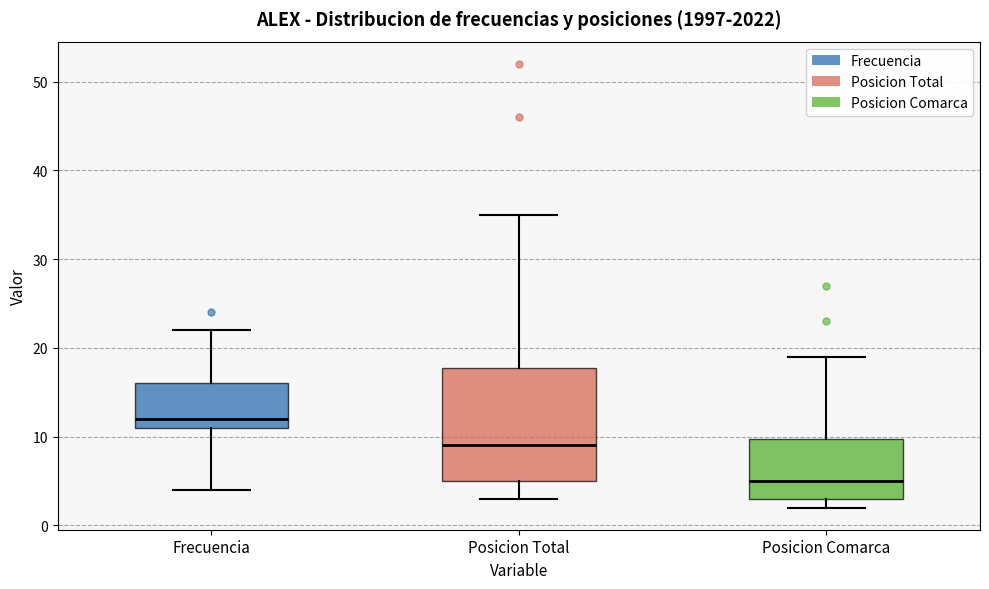

Reading left to right, read every box against the y-axis: the position of its median line, the range the box covers, and the ends of its whiskers. The values are not printed on the chart, so give them approximately, as read against the axis.

Frecuencia: median 12, box 11 to 16, whiskers 4 to 22
Posicion Total: median 9, box 5 to 18, whiskers 3 to 35
Posicion Comarca: median 5, box 3 to 10, whiskers 2 to 19